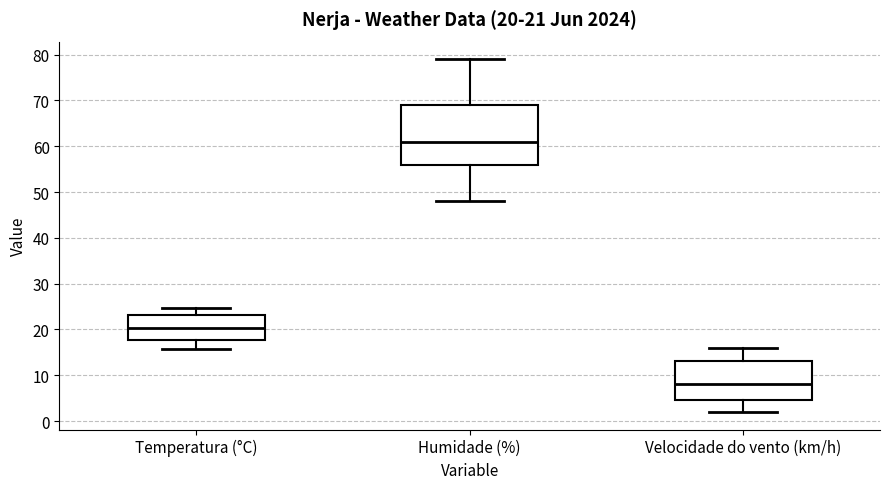

Which box has the lowest median line?

Velocidade do vento (km/h)